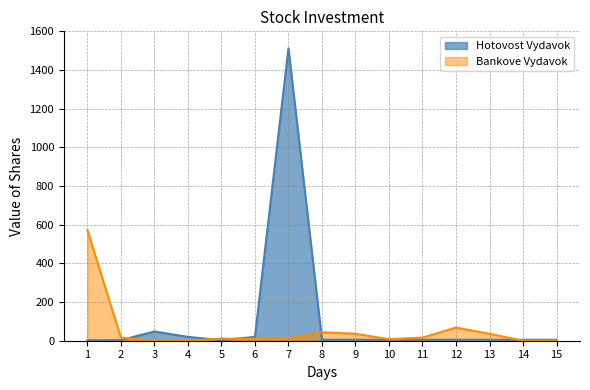

Which has a higher value, 13 or 8?

13